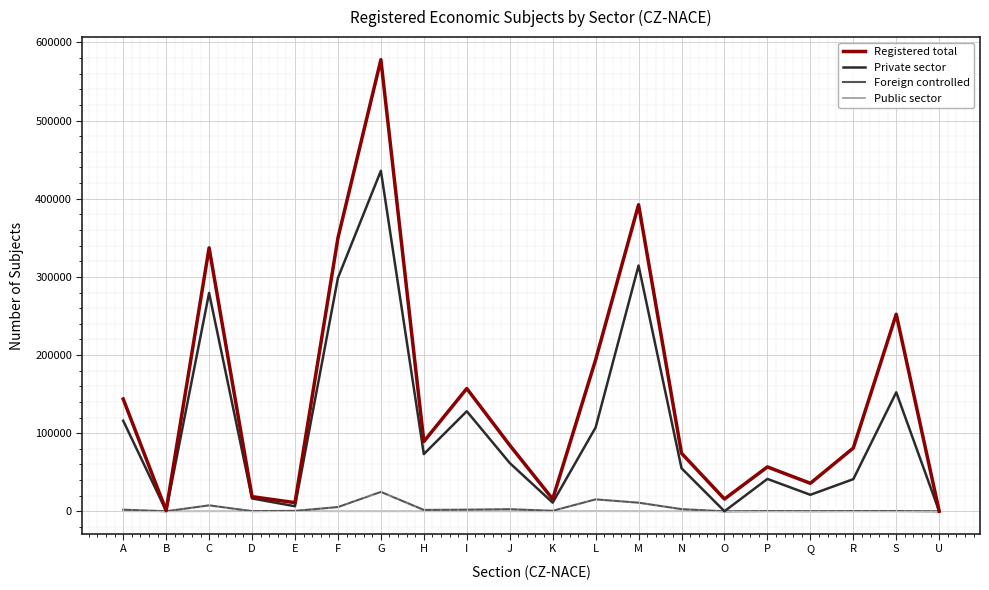

What is the sum of all Private sector values?

2160578